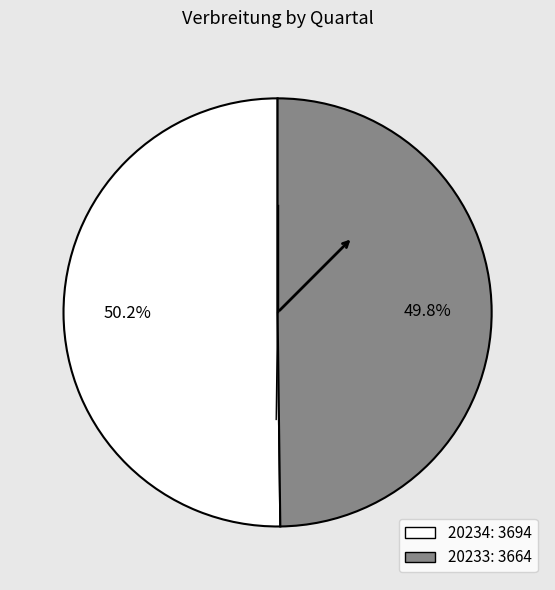

Combined, what portion of the pie is 20233 and 20234?

100.0%